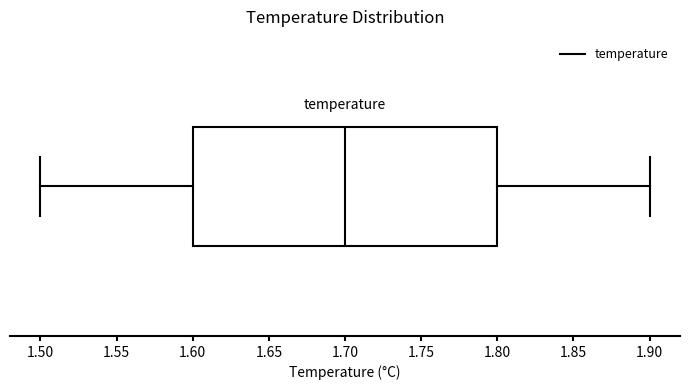

Transcribe this box plot: give where the median line is, the range the box spans, and where the two whiskers end, as read against the x-axis. The values are not printed on the chart, so give them approximately, as read against the axis.

median 1.7, box 1.6 to 1.8, whiskers 1.5 to 1.9